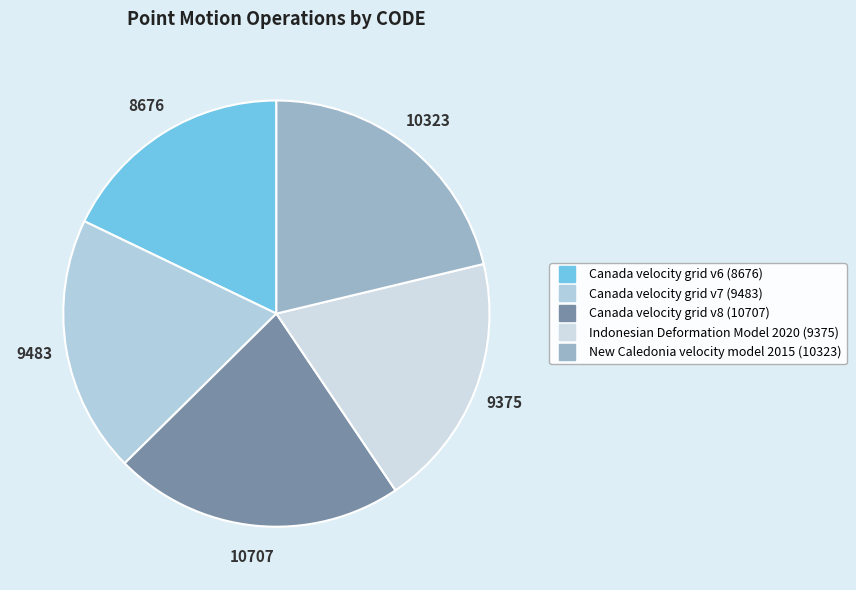

Which slice is the smallest?

Canada velocity grid v6